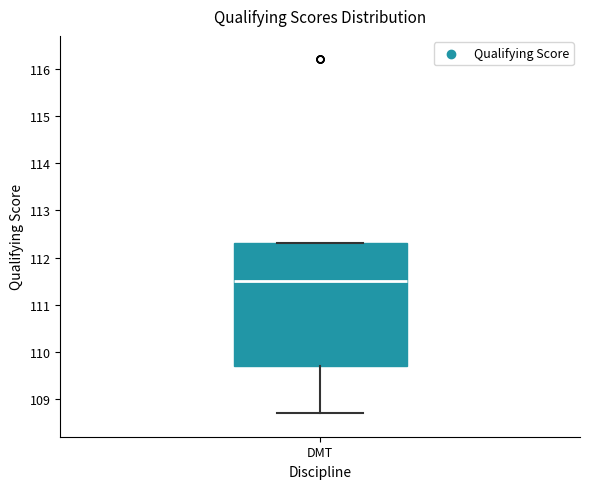

Transcribe this box plot: give where the median line is, the range the box spans, and where the two whiskers end, as read against the y-axis. The values are not printed on the chart, so give them approximately, as read against the axis.

median 111.5, box 109.7 to 112.3, whiskers 108.7 to 112.3